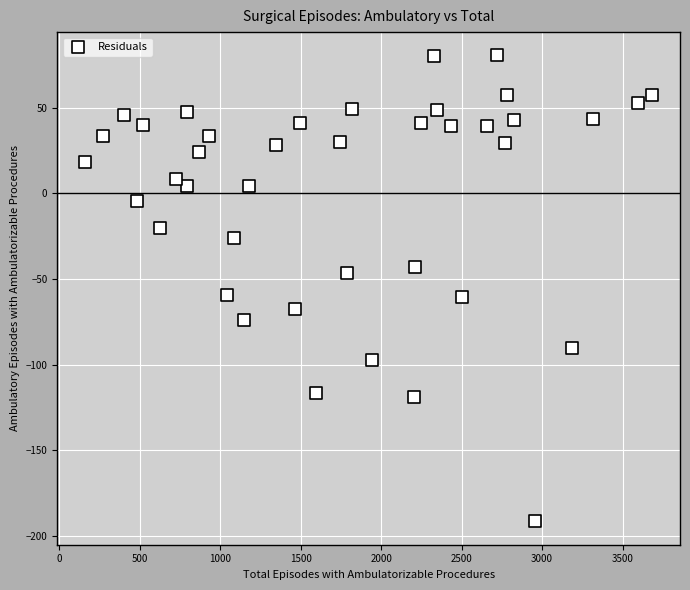

What is the range of X values (max minus min)?

3519.0